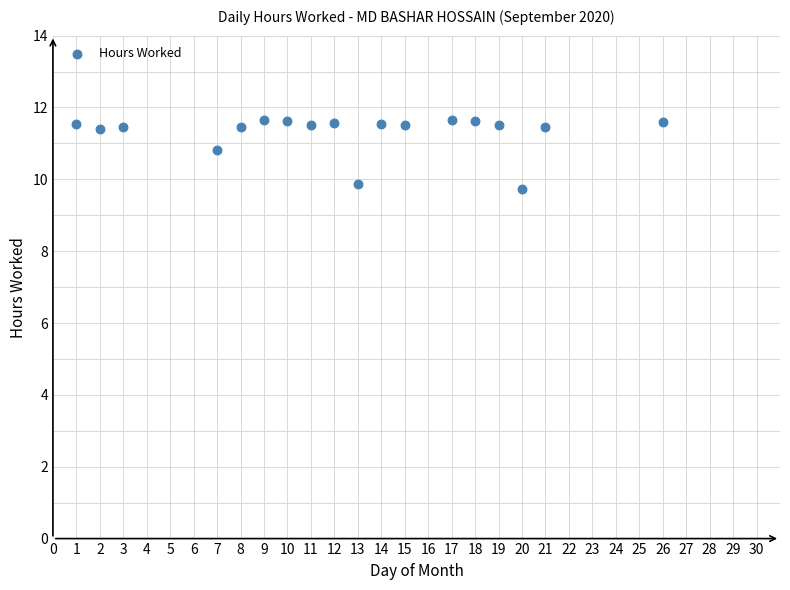

What is the range of X values (max minus min)?

25.0